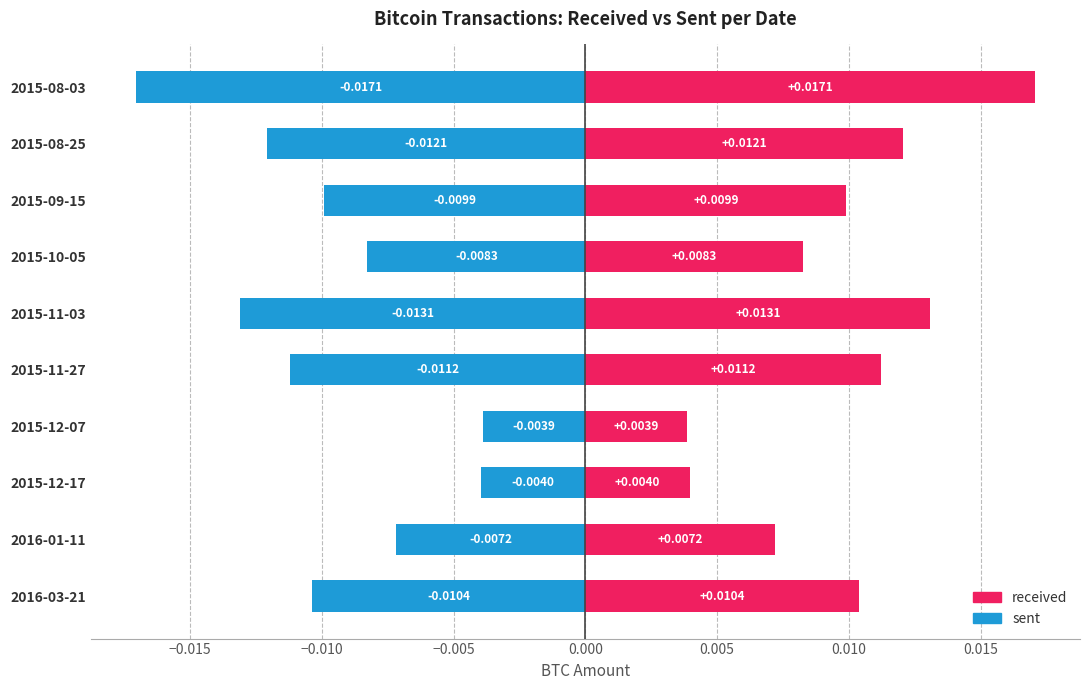

What are all the series names shown in the legend?

received, sent